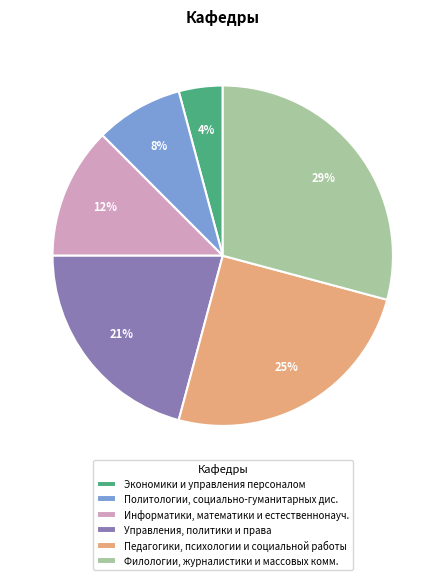

To the nearest percent, what is the difference between the Экономики и управления персоналом and Педагогики, психологии и социальной работы slice percentages?

21%